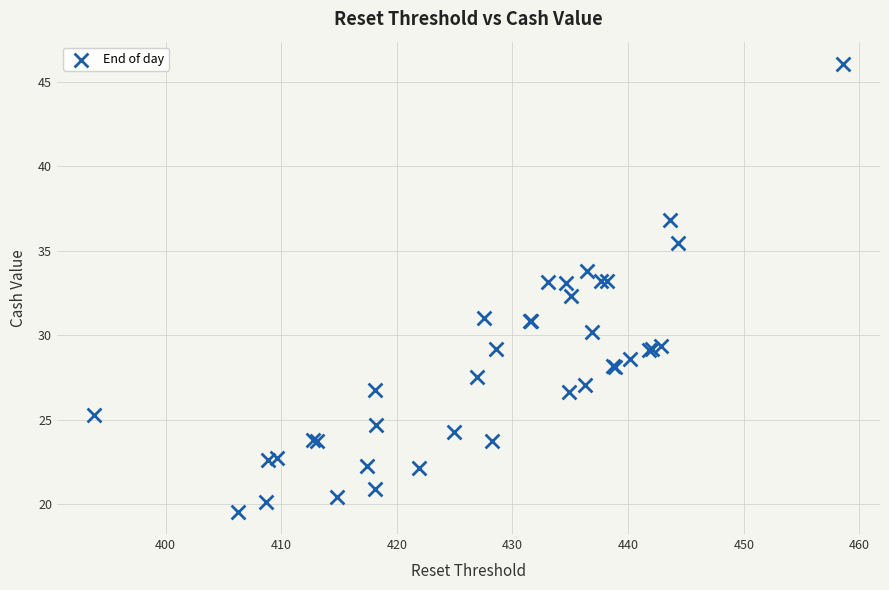

What Y value in the scatter plot is closest to 32?

32.3